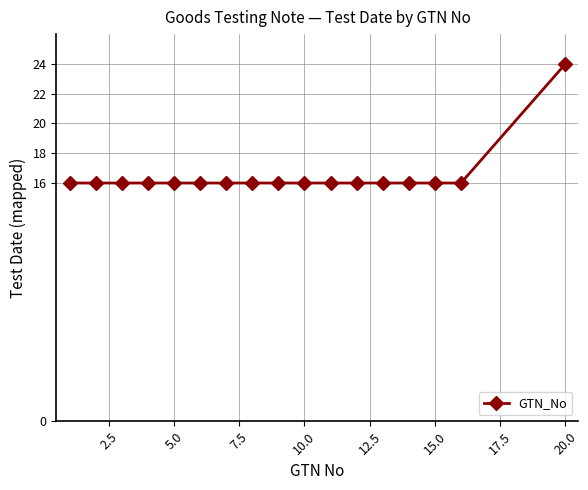

What is the greatest value displayed?

24